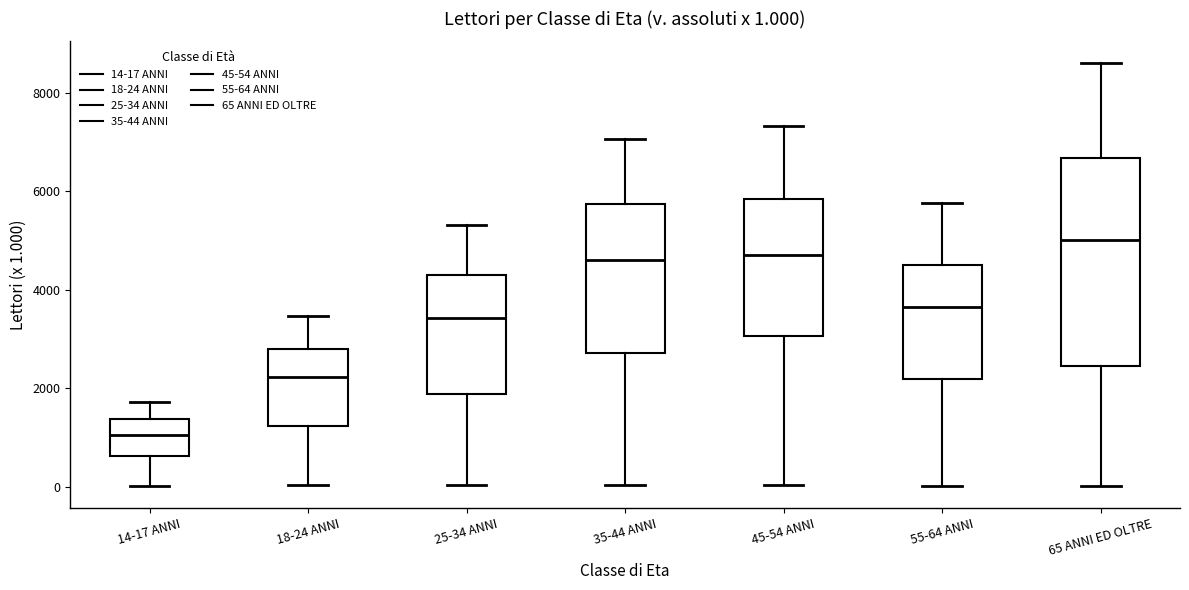

Which box has the lowest median line?

14-17 ANNI